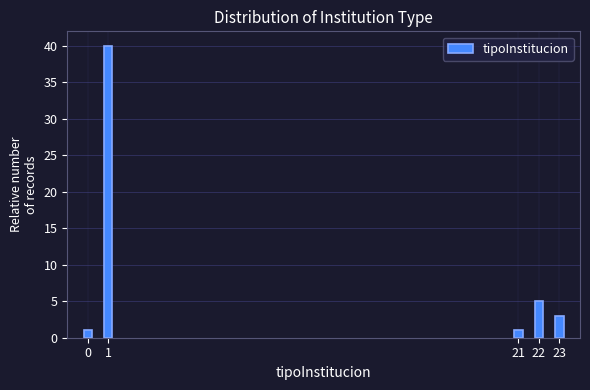

Reading left to right, list all the values displayed in this chart.

0=1	1=40	21=1	22=5	23=3